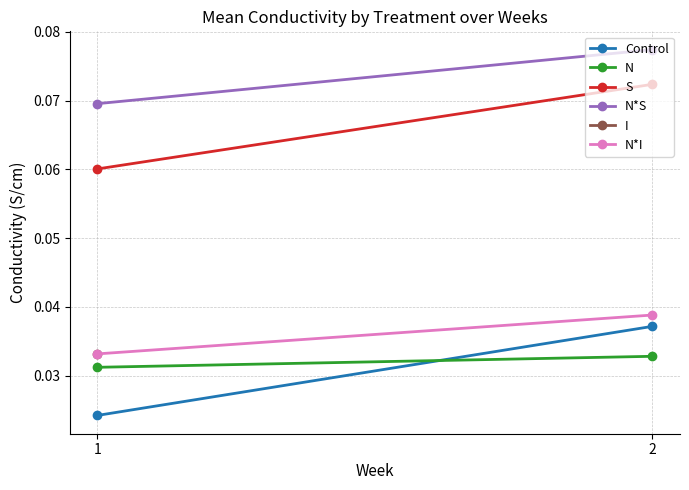

Read the N*S value at 2.

0.1